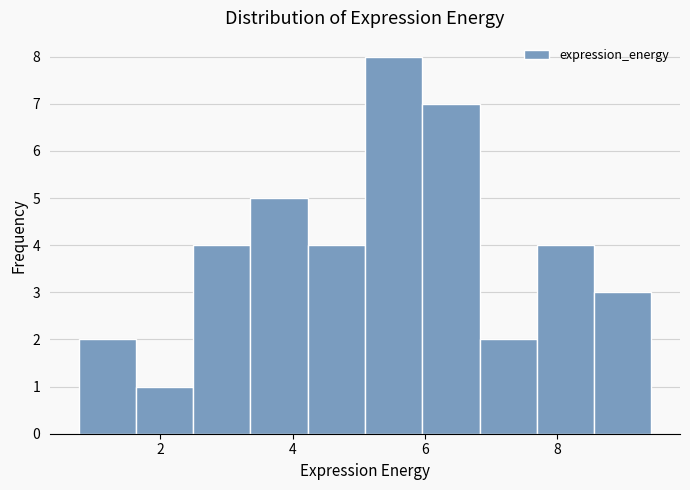

Reading left to right, list every bar in this chart as the range it spans on the x-axis followed by its height. Neither the bar edges nor the heights are printed on the chart, so give them approximately, as read against the axes.

0.8 to 1.6: 2
1.6 to 2.4: 1
2.4 to 3.4: 4
3.4 to 4.2: 5
4.2 to 5.0: 4
5.0 to 6.0: 8
6.0 to 6.8: 7
6.8 to 7.6: 2
7.6 to 8.6: 4
8.6 to 9.4: 3